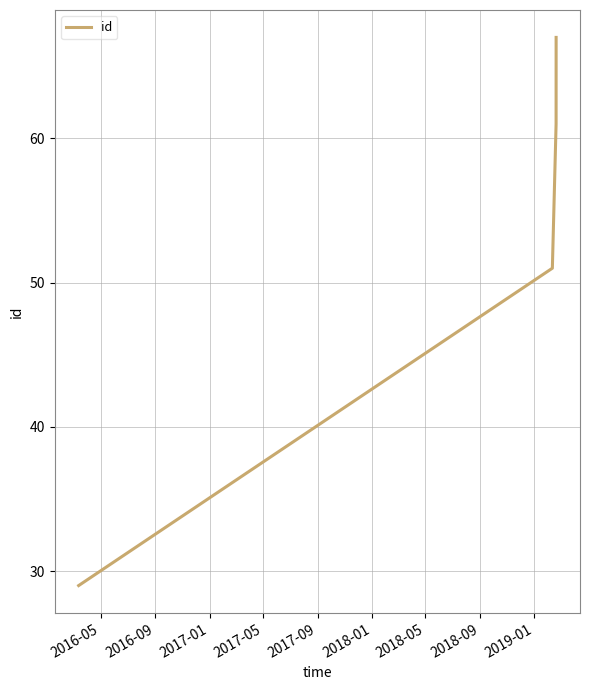

What is the greatest value displayed?

67